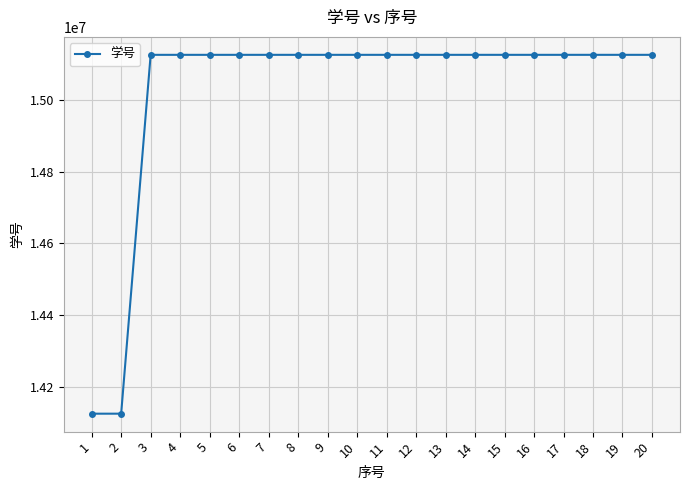

The chart shows a value of 9124246 at 20. True or false?

False